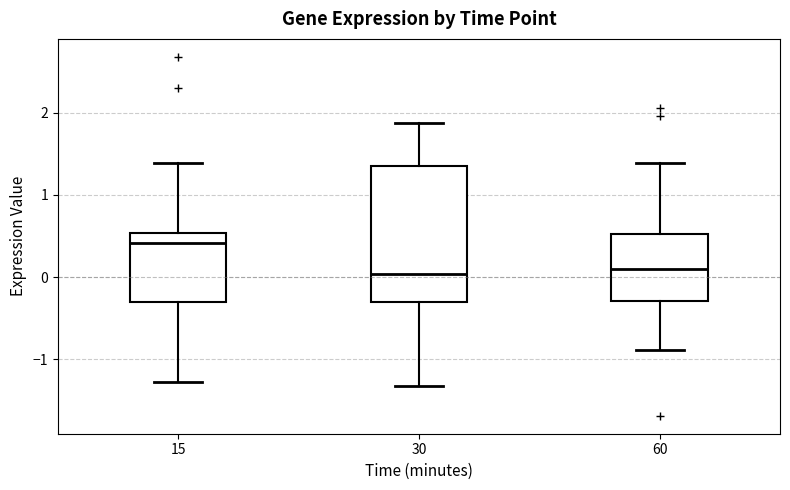

Reading left to right, read every box against the y-axis: the position of its median line, the range the box covers, and the ends of its whiskers. The values are not printed on the chart, so give them approximately, as read against the axis.

15: median 0.4, box -0.3 to 0.5, whiskers -1.3 to 1.4
30: median 0.0, box -0.3 to 1.4, whiskers -1.3 to 1.9
60: median 0.1, box -0.3 to 0.5, whiskers -0.9 to 1.4